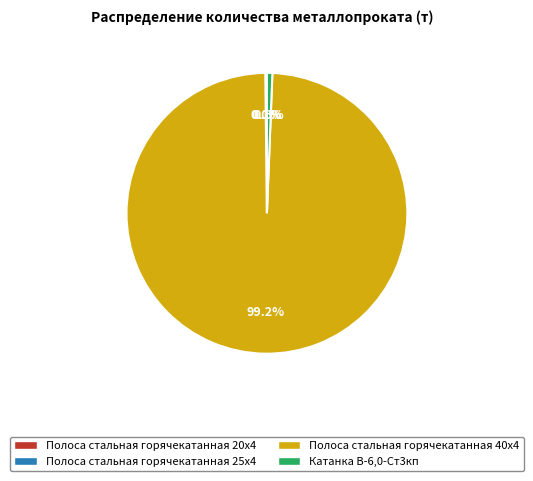

To the nearest percent, what is the average slice percentage?

25%